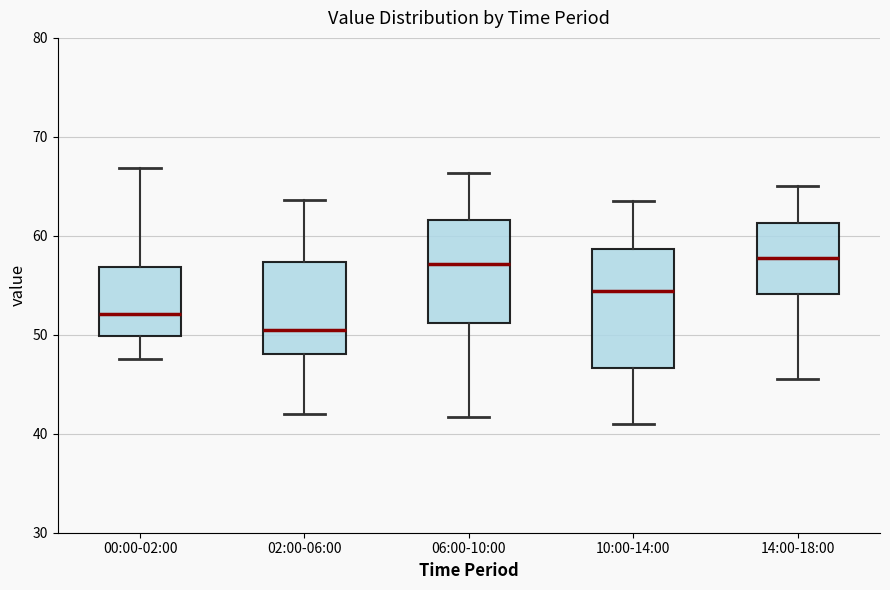

Which box is the tallest, from its lower edge to its upper edge?

10:00-14:00